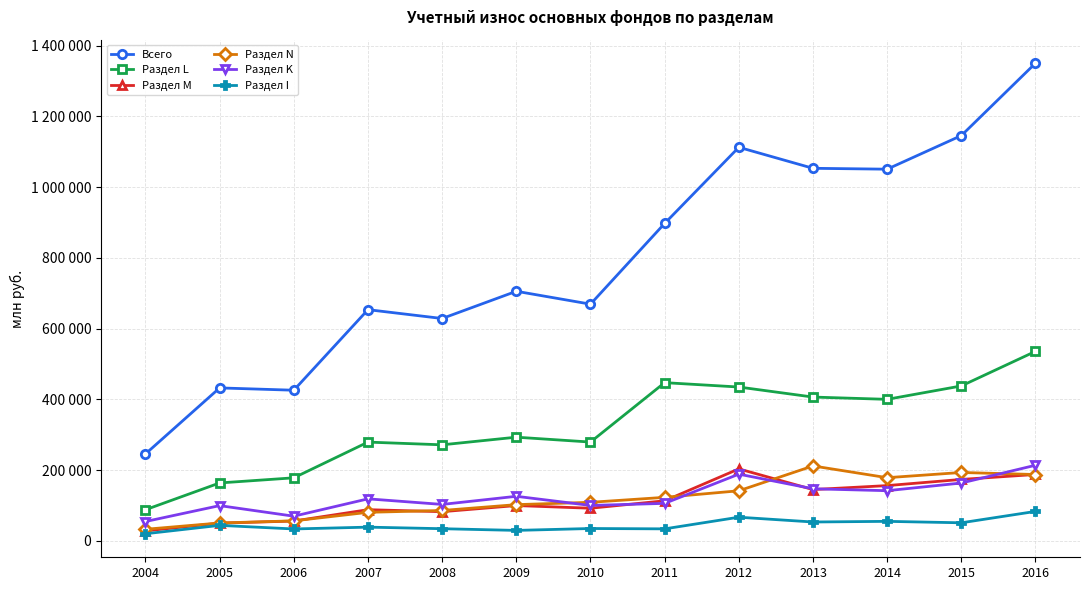

What is the maximum value shown in the chart?

1350599